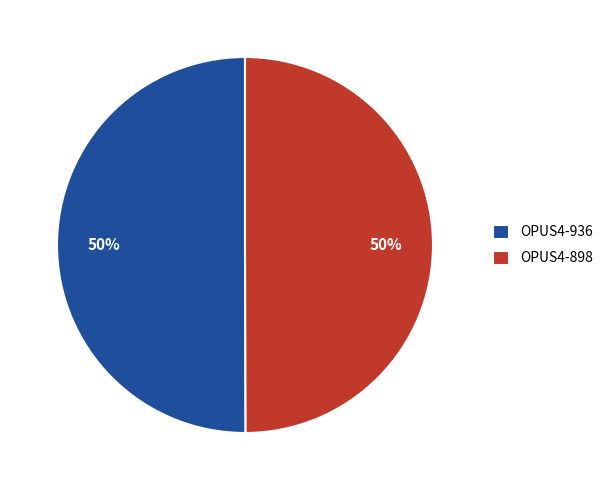

The OPUS4-936 slice represents 39% of the pie. True or false?

False